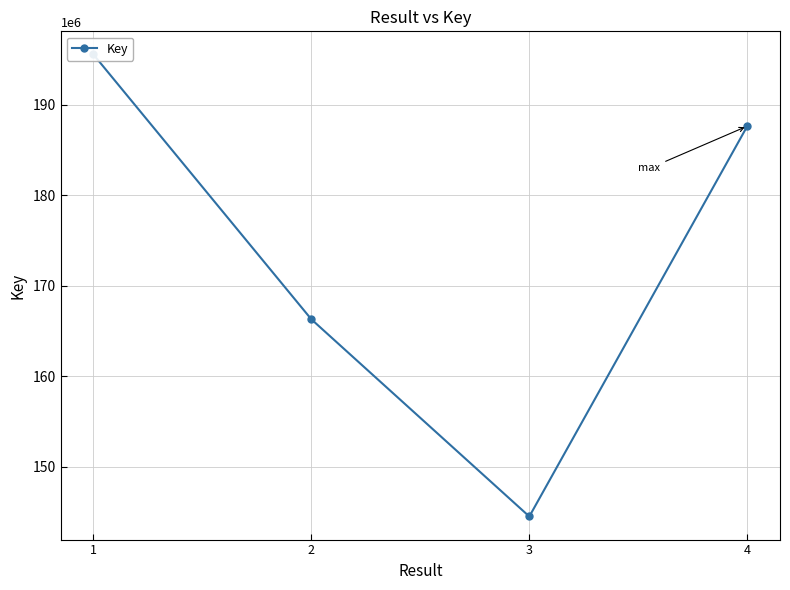

How many values are between 166303992 and 195563176?

3